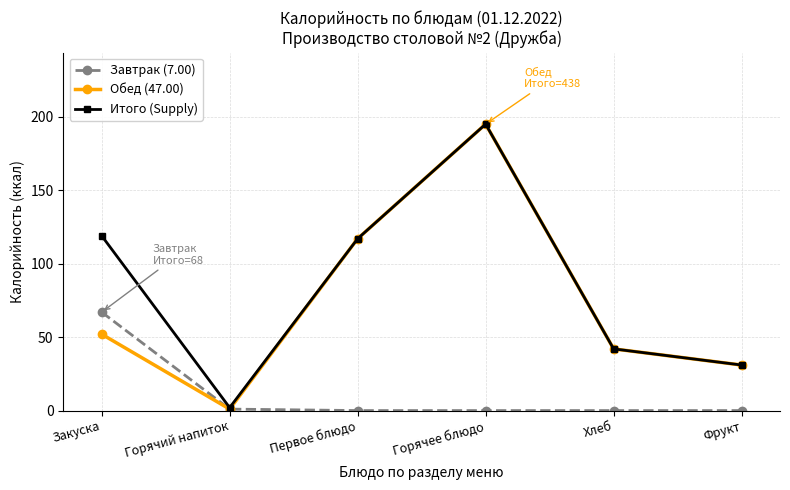

What is the approximate value of Завтрак (7.00) at Горячий напиток?

1